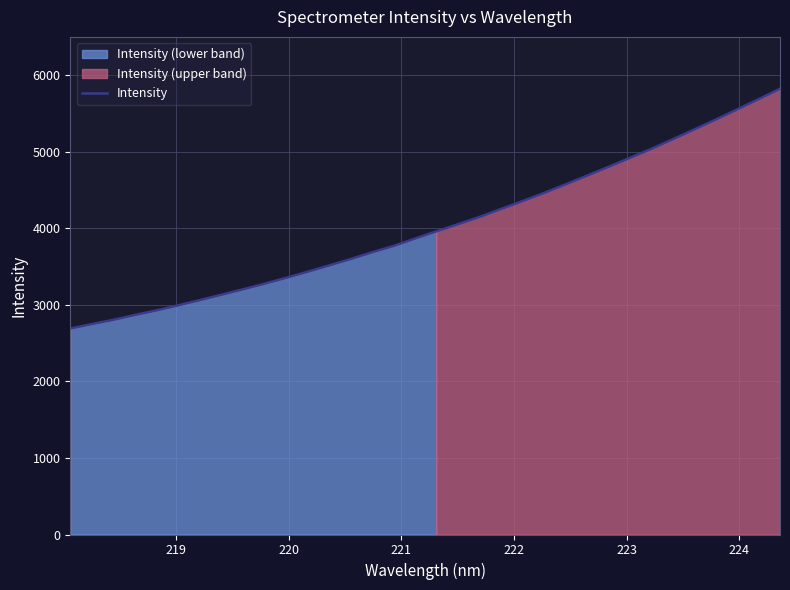

Count the number of values greater than 3958.

17